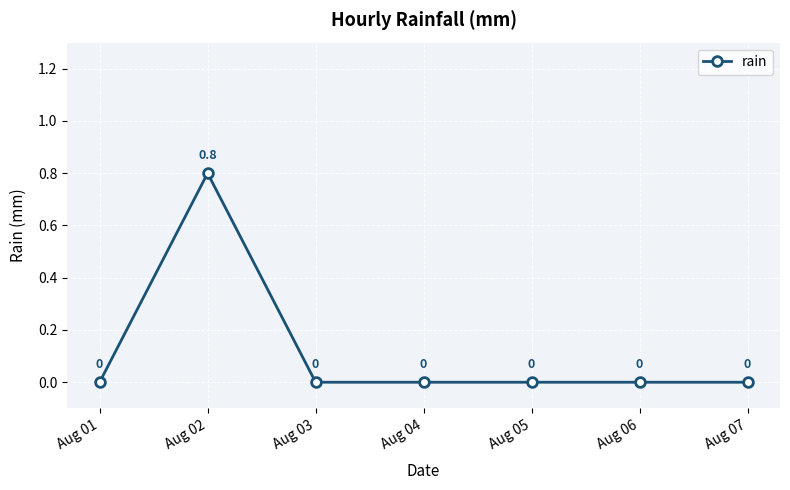

True or false: the data shows -0.4 at Aug 01.

False